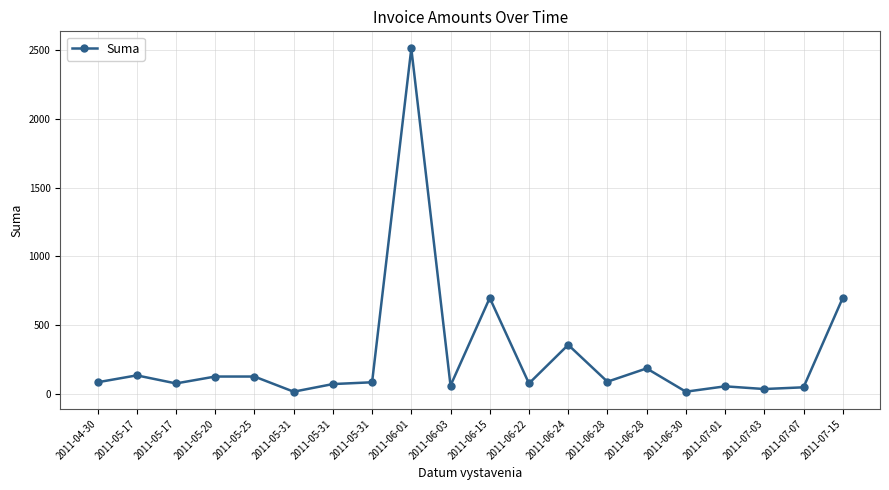

The value at 2011-06-15 is 984.4. True or false?

False